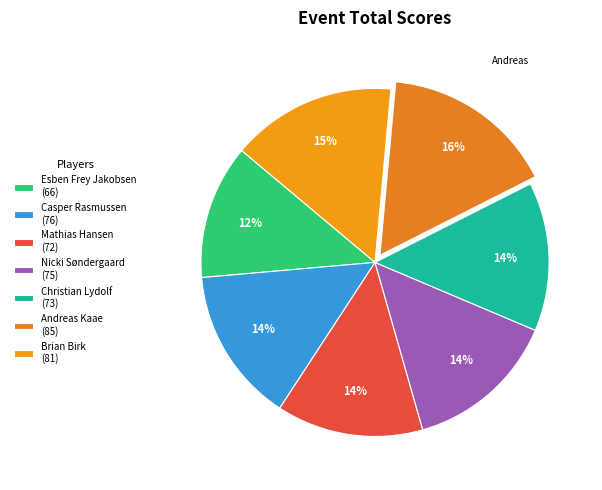

Approximately how many times larger is the value at Christian Lydolf compared to Brian Birk?

0.9